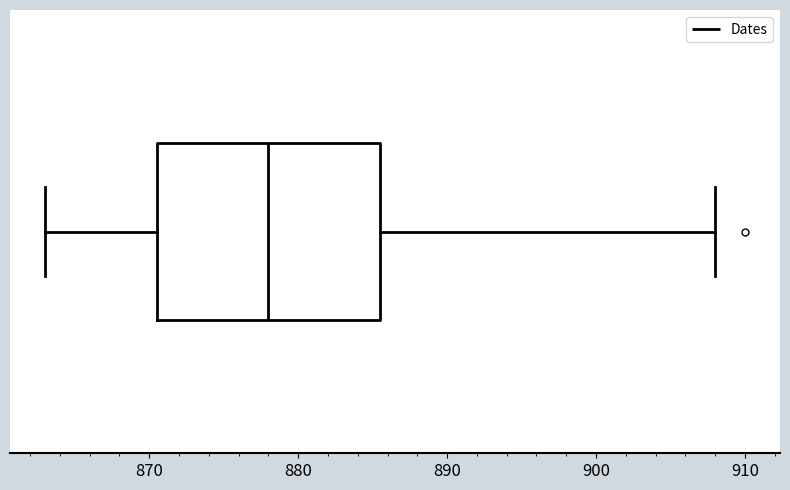

Read this box plot against the x-axis: the position of the median line, the range covered by the box, and the ends of both whiskers. The values are not printed on the chart, so give them approximately, as read against the axis.

median 878, box 871 to 886, whiskers 863 to 908